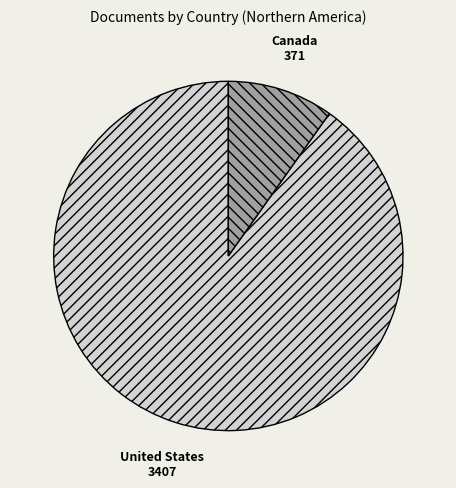

Is the sum of United States and Canada greater than half?

Yes